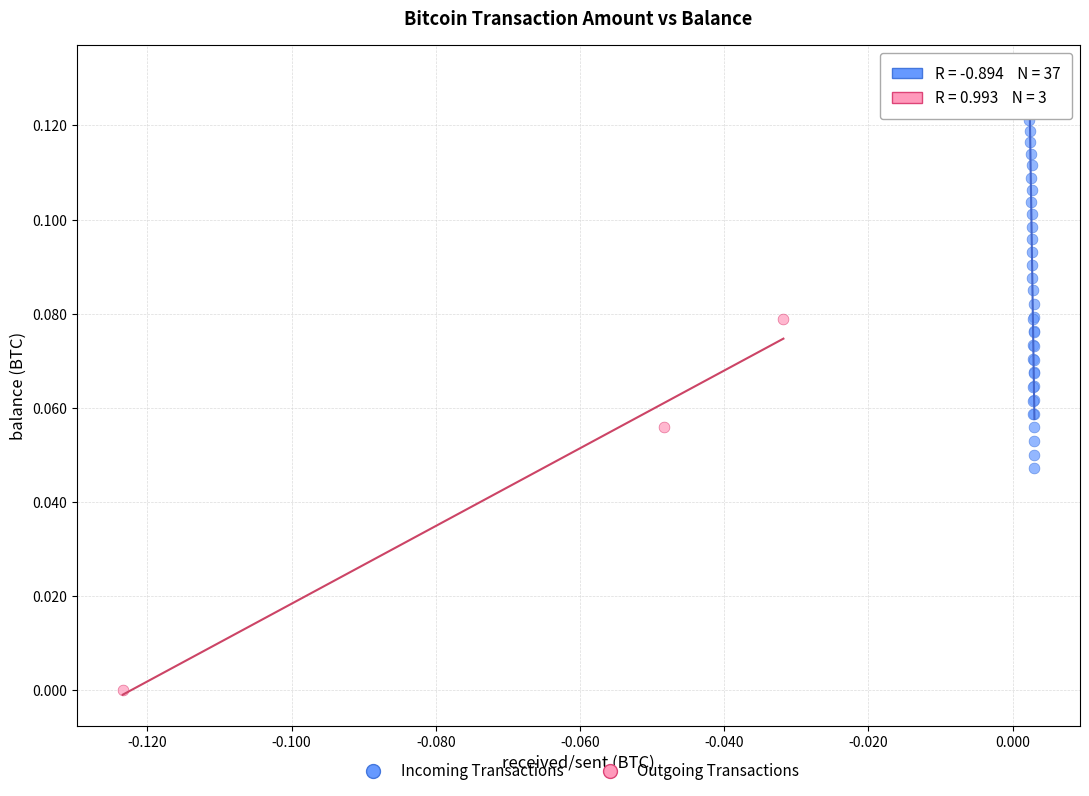

What are all the series names shown in the legend?

Incoming Transactions, Outgoing Transactions